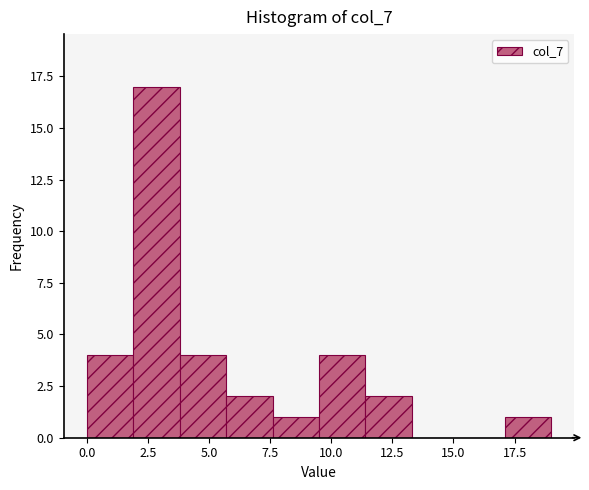

Around what value on the x-axis is the tallest bar? Give the approximate position of its centre, as read against the axis.

3.0